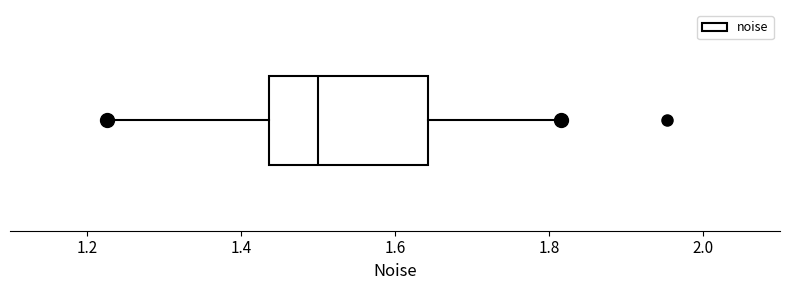

Transcribe this box plot: give where the median line is, the range the box spans, and where the two whiskers end, as read against the x-axis. The values are not printed on the chart, so give them approximately, as read against the axis.

median 1.50, box 1.44 to 1.64, whiskers 1.22 to 1.82